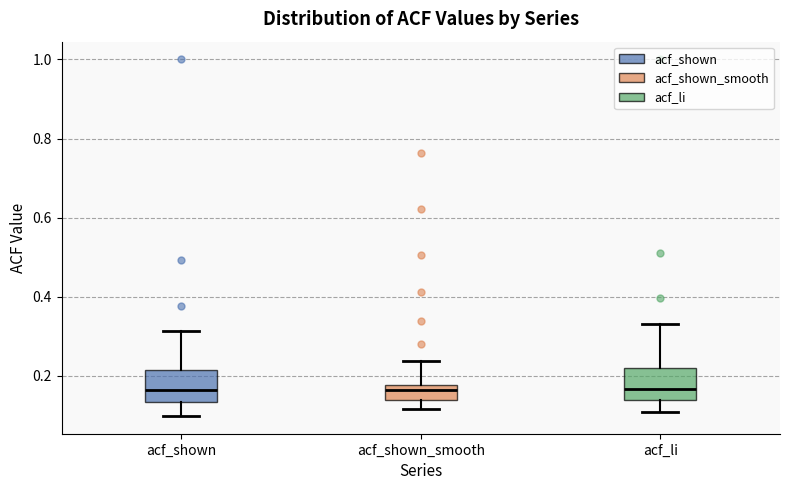

Where does the lower whisker of the box for acf_li end on the y-axis? The values are not printed on the chart, so give them approximately, as read against the axis.

0.12